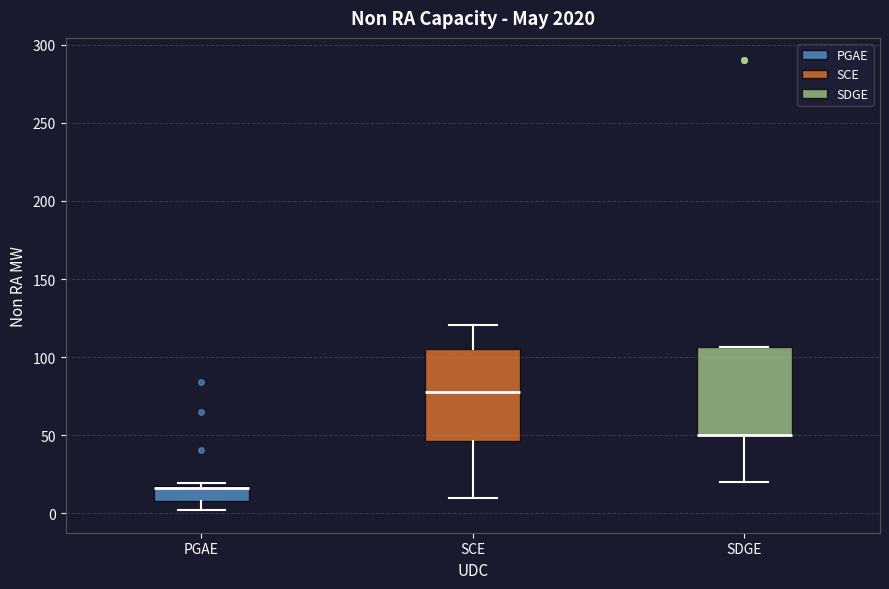

Reading left to right, transcribe this box plot: for each box, give where its median line is, the range the box spans, and where its two whiskers end, as read against the y-axis. The values are not printed on the chart, so give them approximately, as read against the axis.

PGAE: median 15 (drawn on the box's upper edge), box 10 to 15, whiskers 0 to 20
SCE: median 75, box 45 to 105, whiskers 10 to 120
SDGE: median 50 (drawn on the box's lower edge), box 50 to 105, whiskers 20 to 105